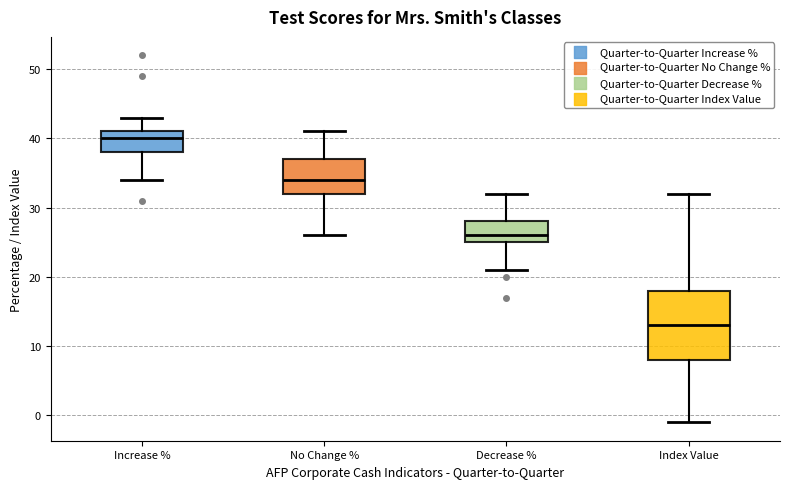

Reading left to right, transcribe this box plot: for each box, give where its median line is, the range the box spans, and where its two whiskers end, as read against the y-axis. The values are not printed on the chart, so give them approximately, as read against the axis.

Increase %: median 40, box 38 to 41, whiskers 34 to 43
No Change %: median 34, box 32 to 37, whiskers 26 to 41
Decrease %: median 26, box 25 to 28, whiskers 21 to 32
Index Value: median 13, box 8 to 18, whiskers -1 to 32